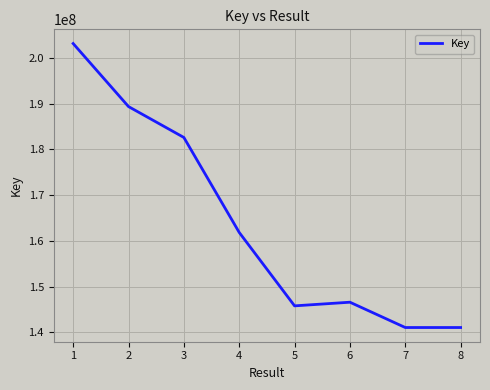

What is the minimum value shown in the chart?

141037510